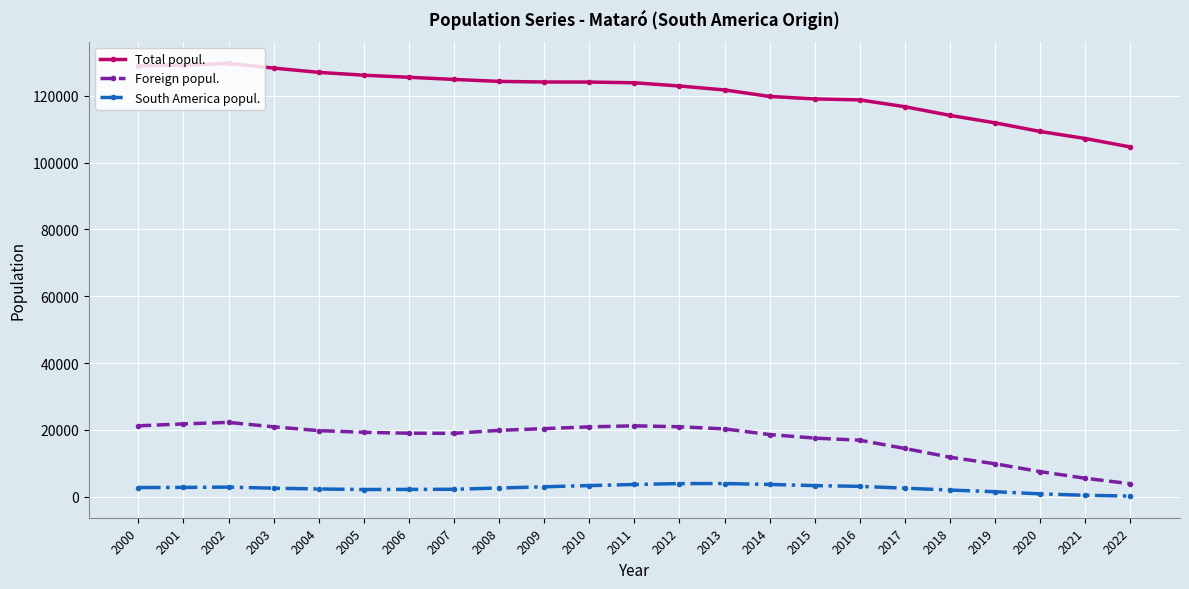

What is the maximum value shown in the chart?

129661